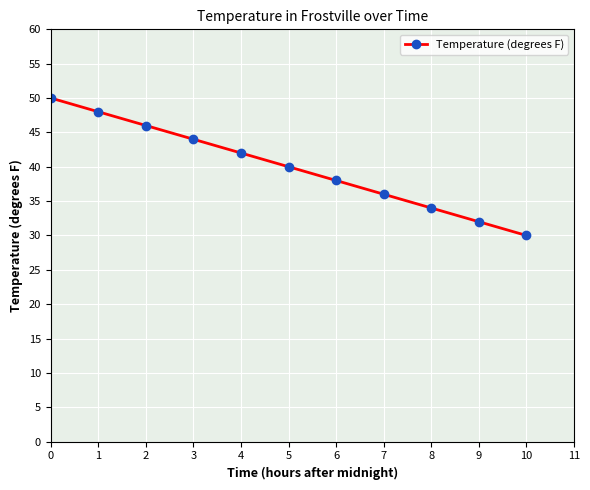

What is the difference between the second highest and second lowest values?

16